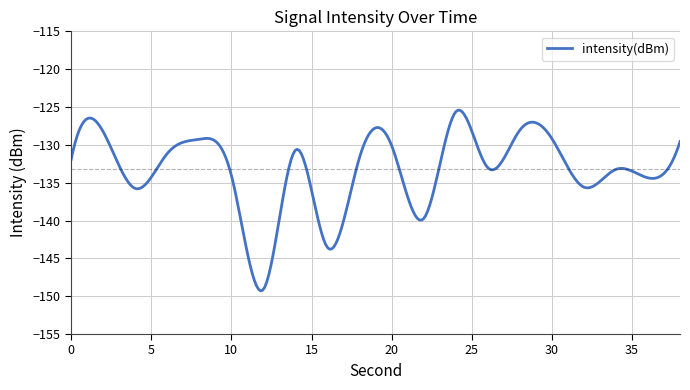

What is the difference between the maximum and minimum values?

23.9